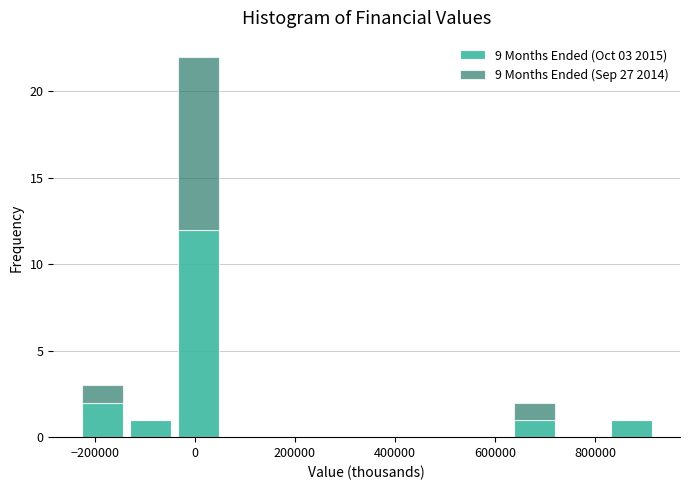

What is the total height of the stacked bar covering -240000 to -140000 on the x-axis? Neither the bar edges nor the heights are printed on the chart, so give them approximately, as read against the axes.

3